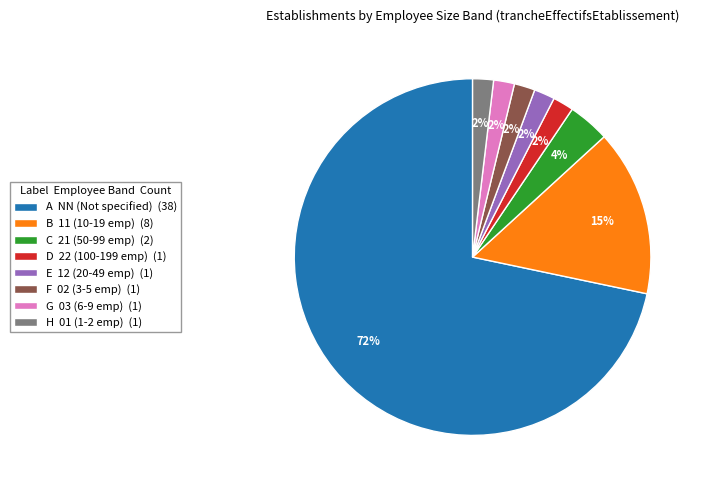

Count the number of slices in the pie.

8